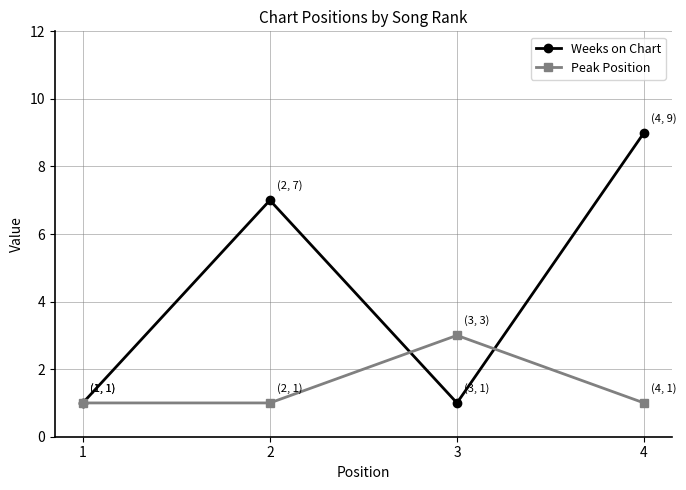

How many lines are shown in the chart?

2